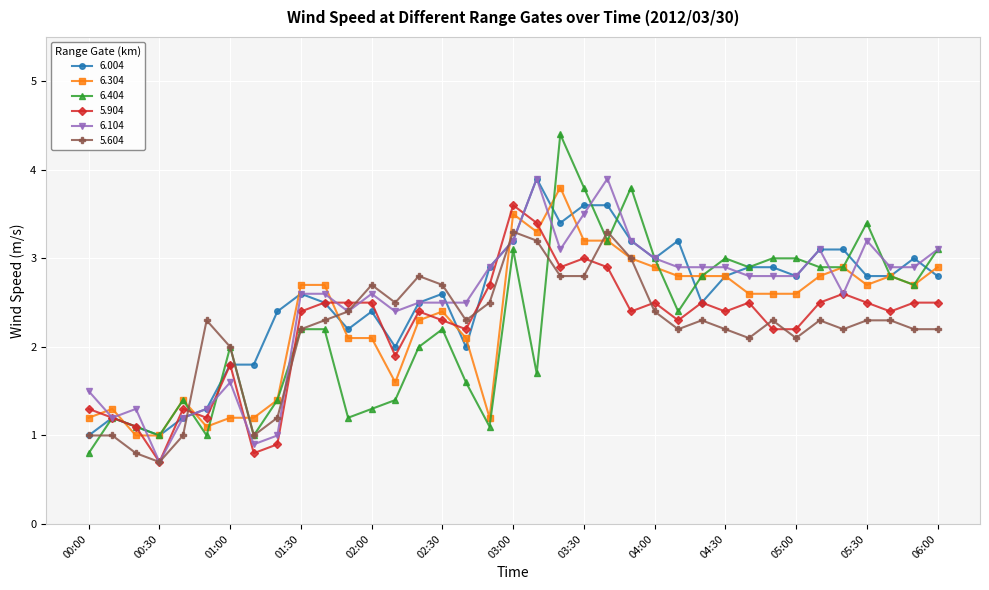

What is the value of the 5.904 point at the 12th from the left?

2.5